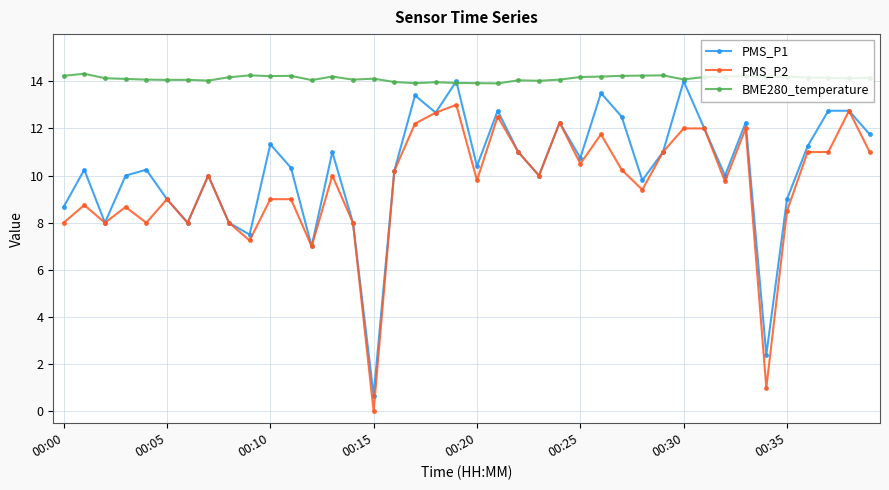

Which series has the largest range (max minus min)?

PMS_P1